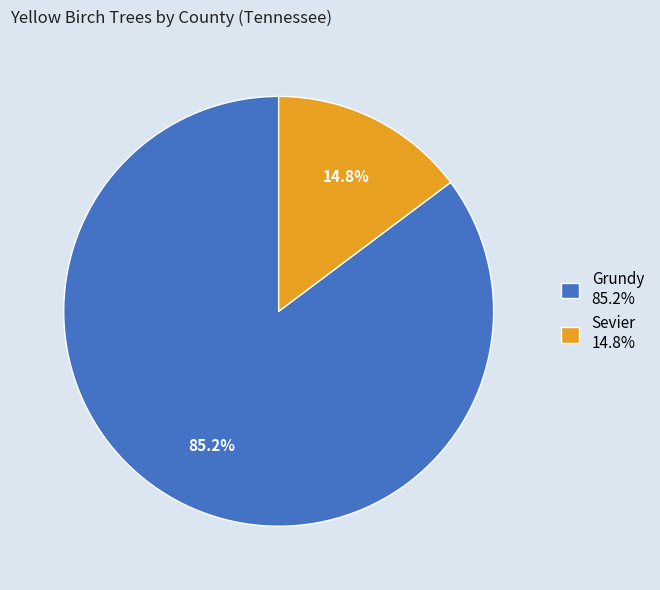

Which has a higher value, Grundy or Sevier?

Grundy